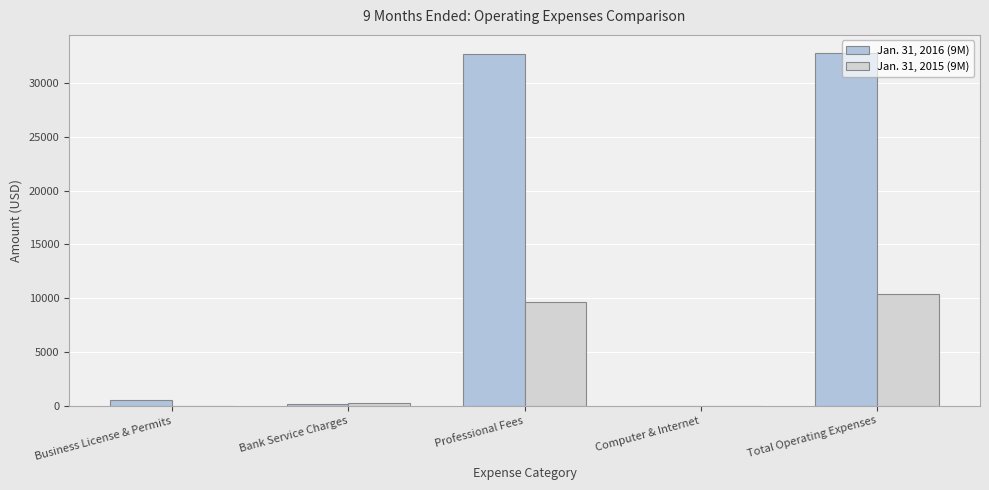

What is the difference between the Jan. 31, 2015 (9M) values at Computer & Internet and Total Operating Expenses?

10381